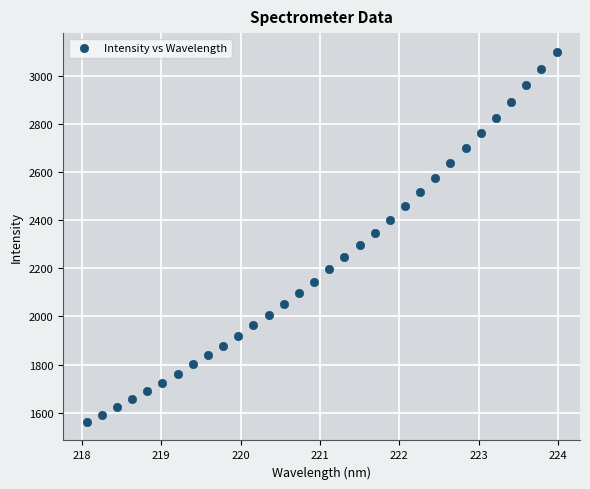

What is the range of X values (max minus min)?

5.9